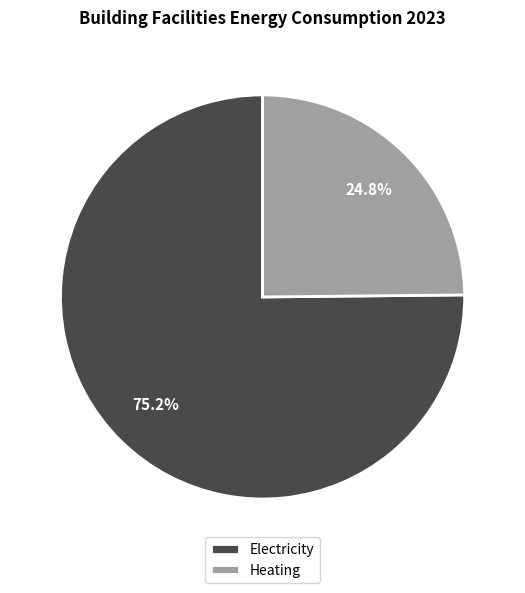

What percentage is the Heating slice, to the nearest percent?

25%